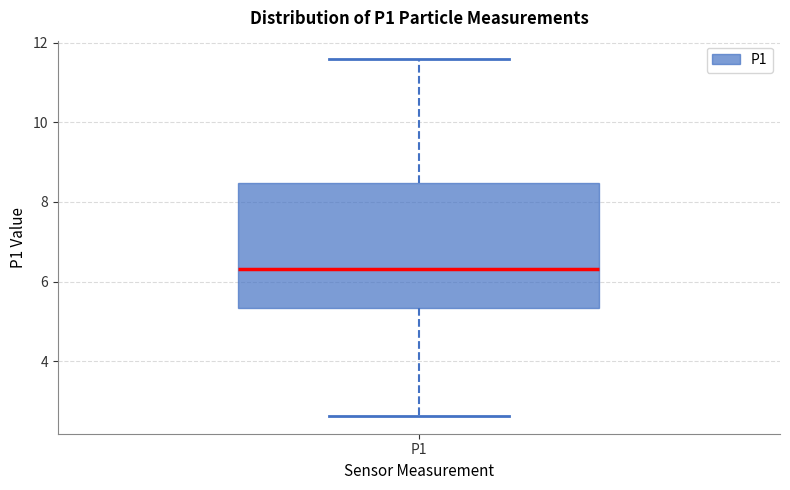

Transcribe this box plot: give where the median line is, the range the box spans, and where the two whiskers end, as read against the y-axis. The values are not printed on the chart, so give them approximately, as read against the axis.

median 6.4, box 5.4 to 8.4, whiskers 2.6 to 11.6